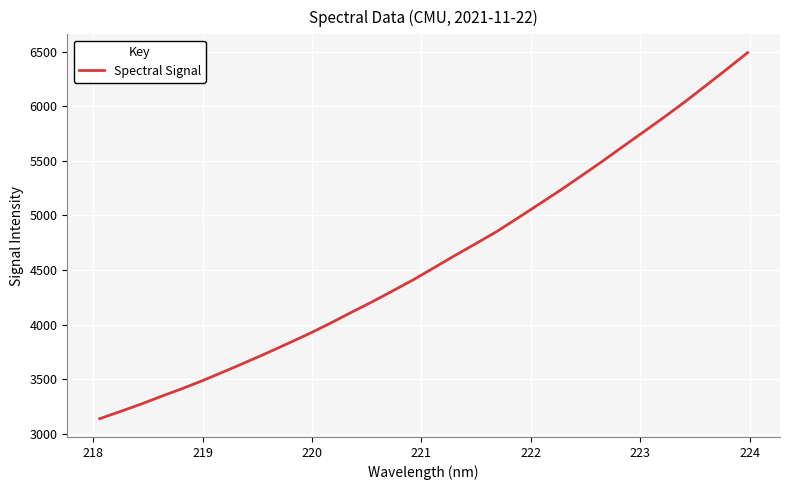

What is the difference between the maximum and minimum values?

3354.4